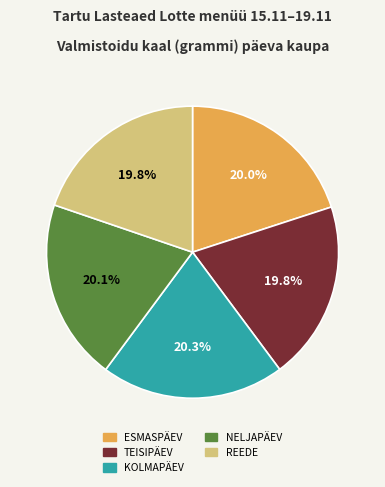

Which has a higher value, KOLMAPÄEV or REEDE?

KOLMAPÄEV